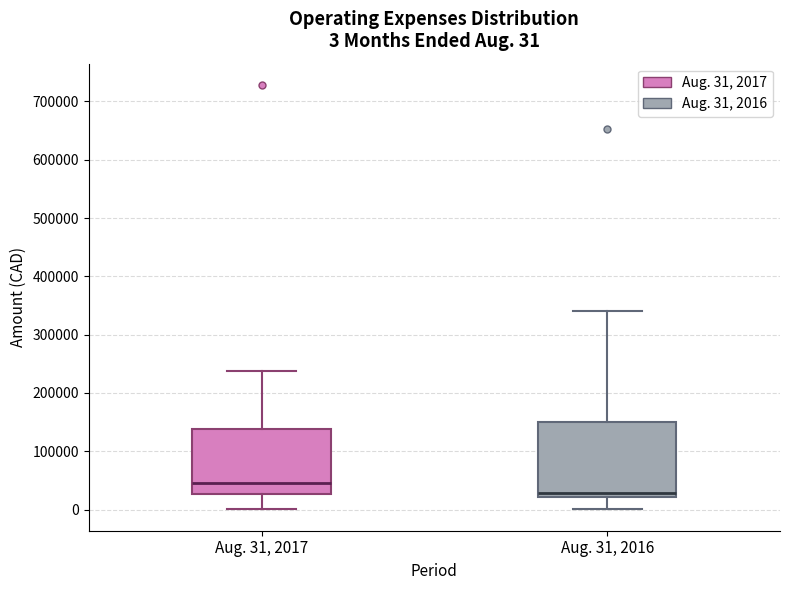

Which box's median line is the lowest?

Aug. 31, 2016